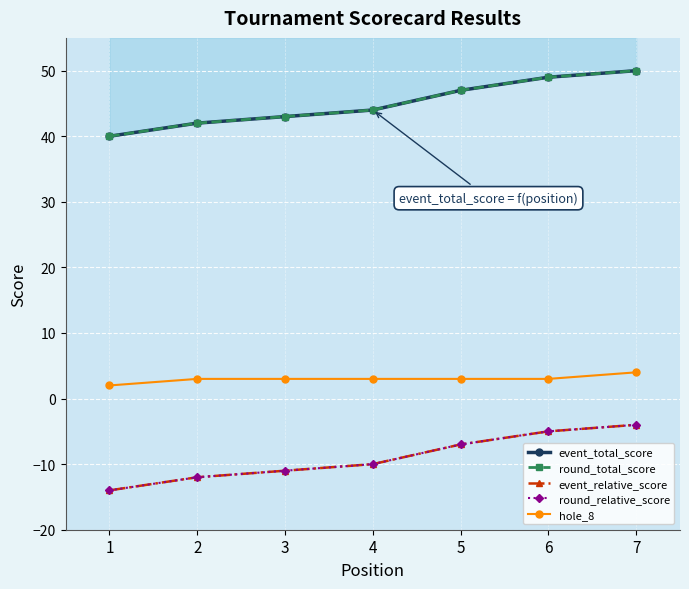

Reading right to left, extract all data points from this chart.

event_total_score: 7=50	6=49	5=47	4=44	3=43	2=42	1=40
round_total_score: 7=50	6=49	5=47	4=44	3=43	2=42	1=40
event_relative_score: 7=-4	6=-5	5=-7	4=-10	3=-11	2=-12	1=-14
round_relative_score: 7=-4	6=-5	5=-7	4=-10	3=-11	2=-12	1=-14
hole_8: 7=4	6=3	5=3	4=3	3=3	2=3	1=2